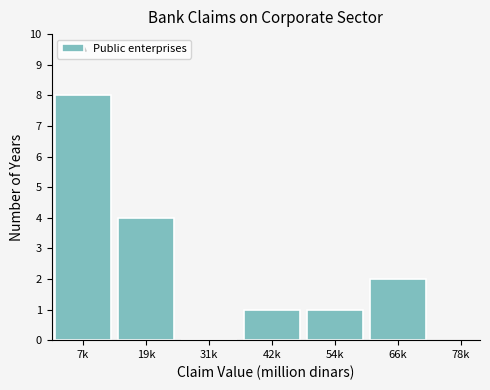

Reading left to right, transcribe all the data shown in this chart.

7k=8	19k=4	31k=0	42k=1	54k=1	66k=2